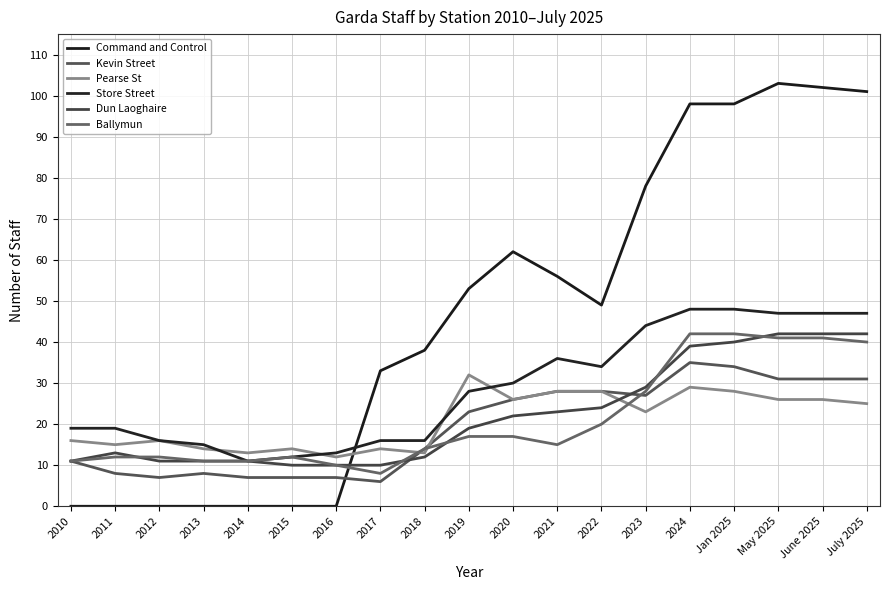

Where does the Command and Control series first go above 49?

2019